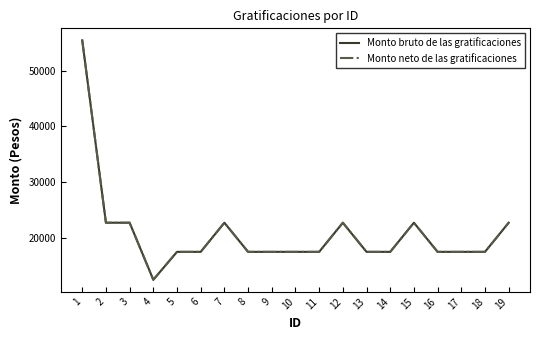

At which label is Monto neto de las gratificaciones closest to 33963?

2